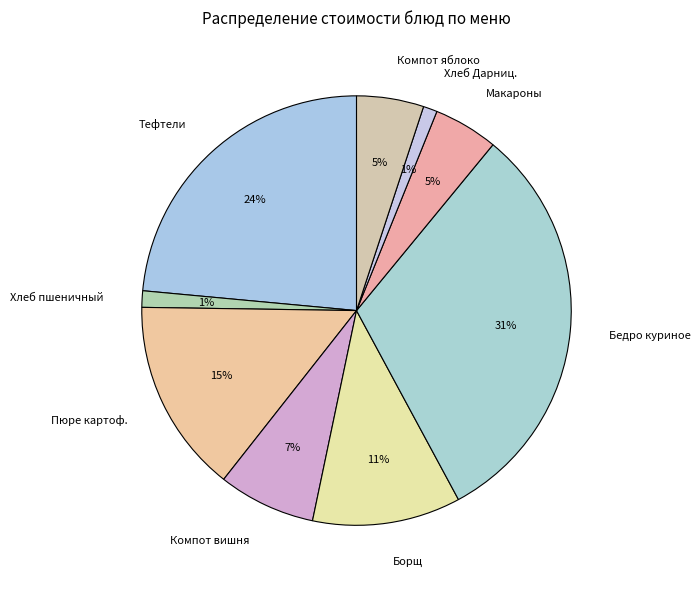

Count the number of slices in the pie.

9